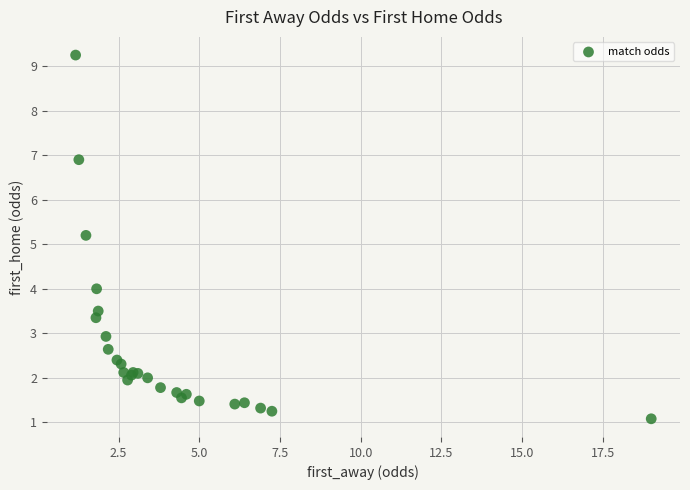

What Y value in the scatter plot is closest to 5?

5.2